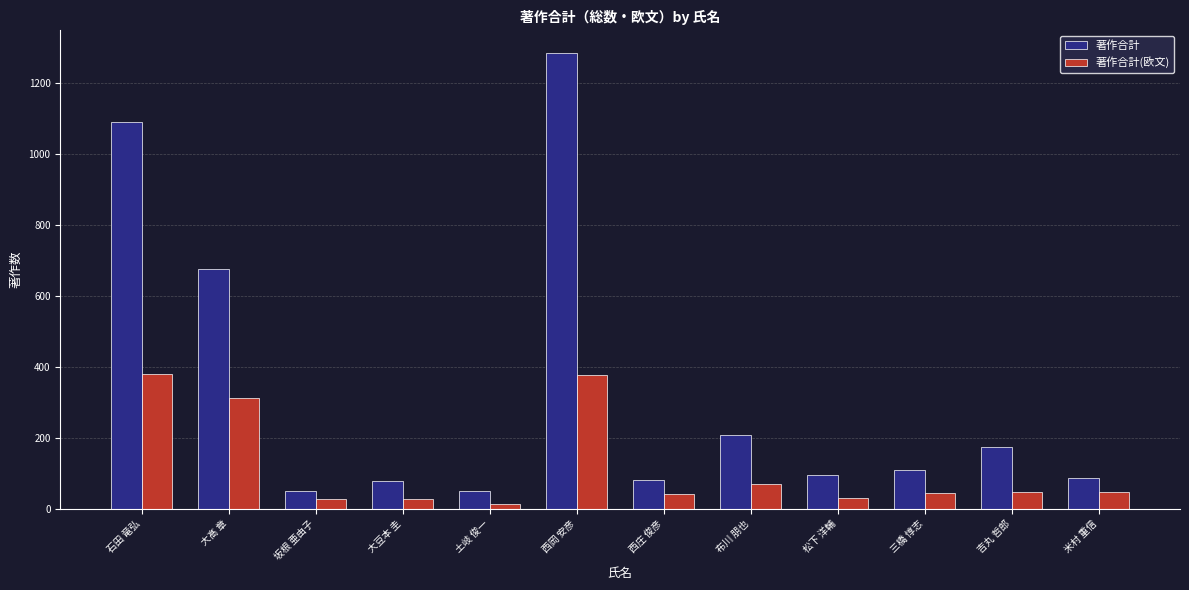

What is the label of the 5th bar from the left?

土岐 俊一